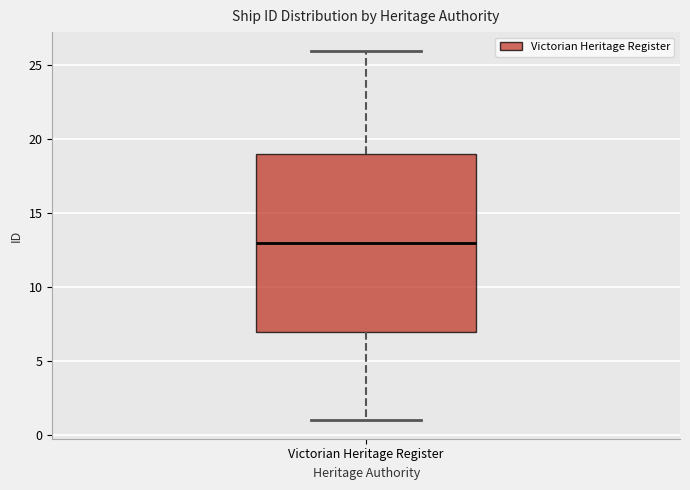

Read this box plot against the y-axis: the position of the median line, the range covered by the box, and the ends of both whiskers. The values are not printed on the chart, so give them approximately, as read against the axis.

median 13, box 7 to 19, whiskers 1 to 26